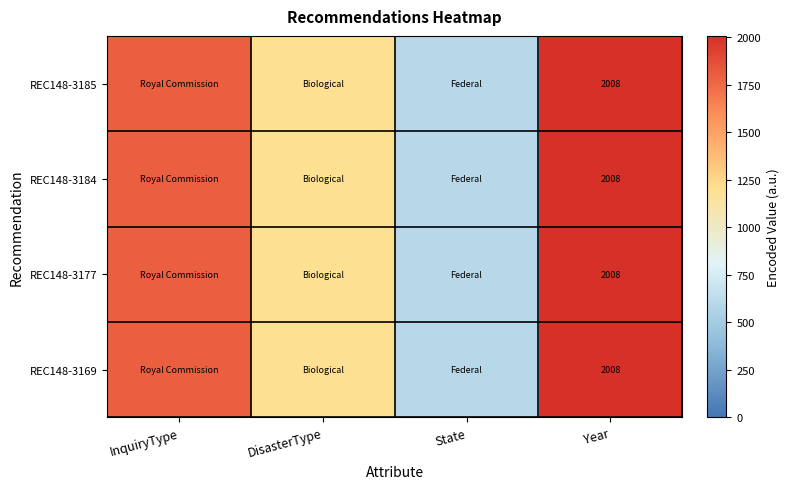

The value of REC148-3169 at Year is 513. True or false?

False